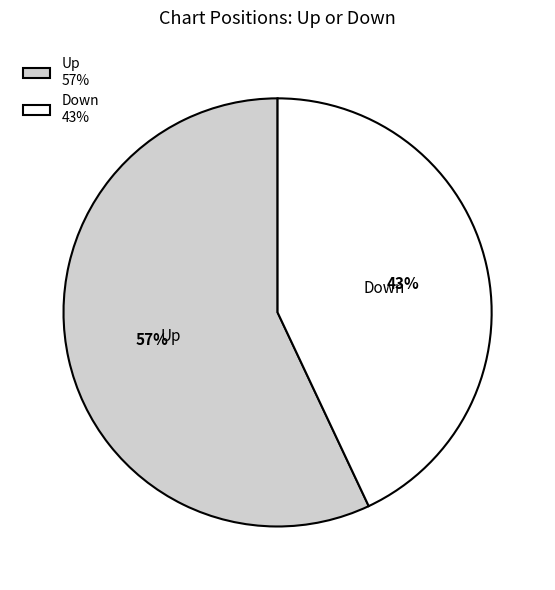

Does Down 43% account for over 50% of the chart?

No